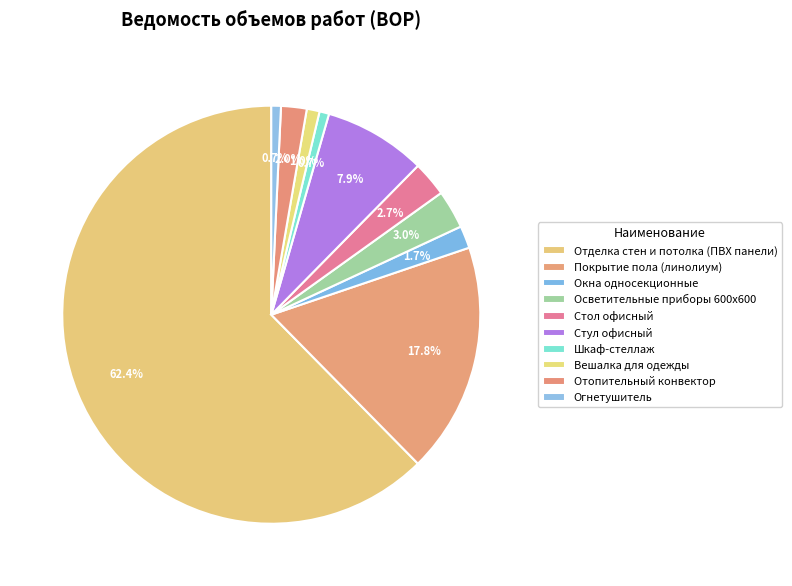

What percentage do Вешалка для одежды and Стол офисный together represent?

3.7%